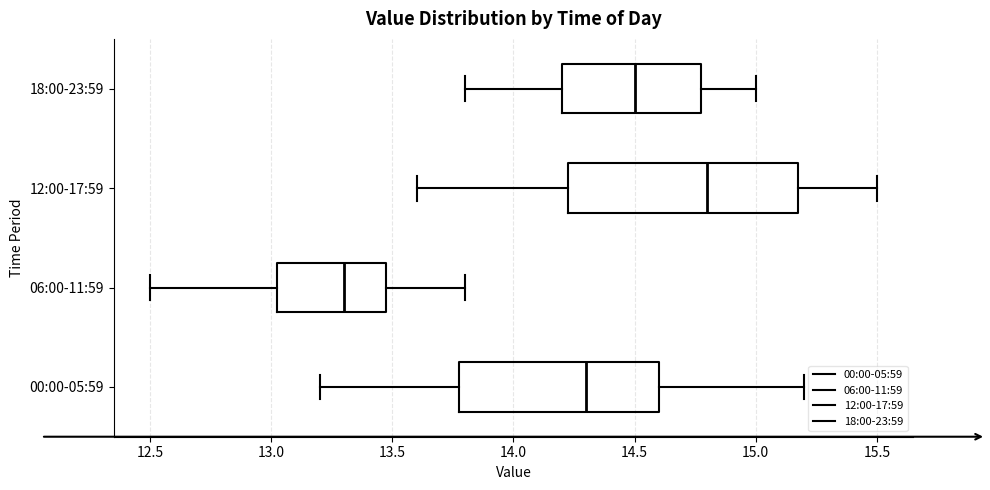

Comparing the boxes themselves (not the whiskers), which one is the widest?

12:00-17:59